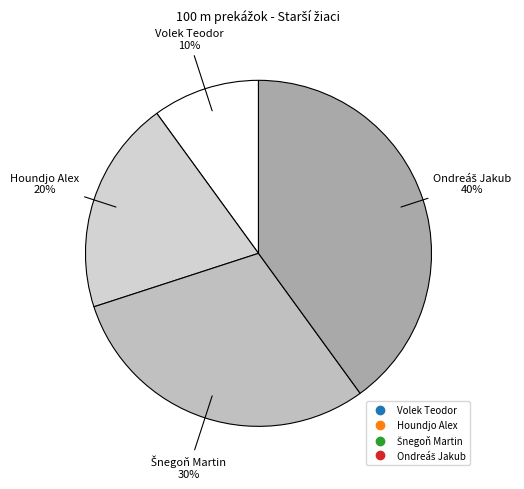

To the nearest percent, what portion does Houndjo Alex represent?

20%